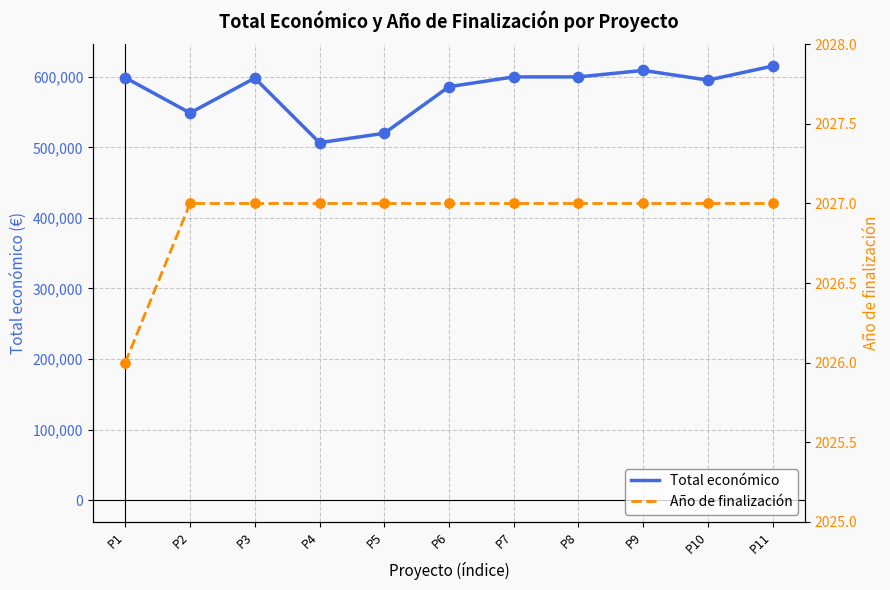

Which series contains the lowest Y value?

Año de finalización